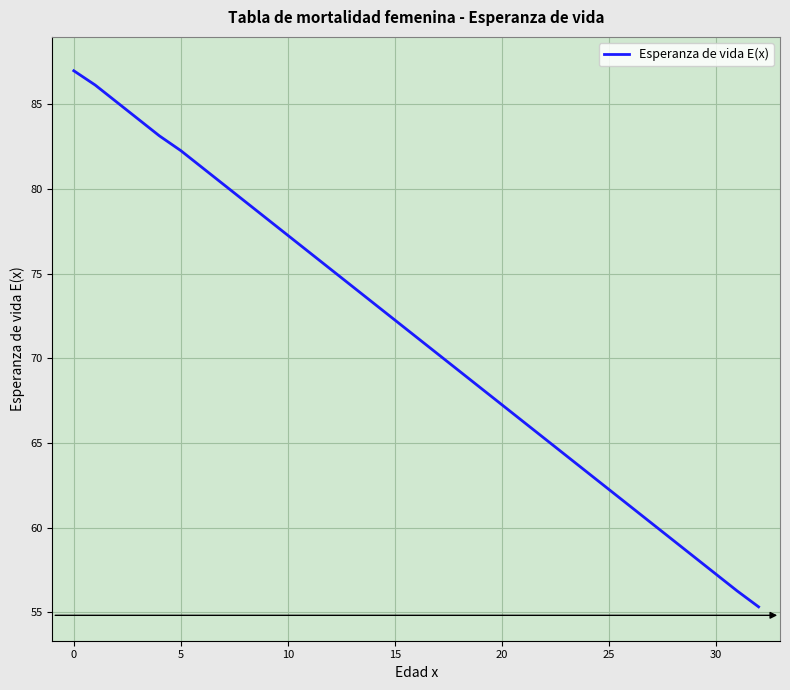

What is the difference between the maximum and minimum values?

31.7